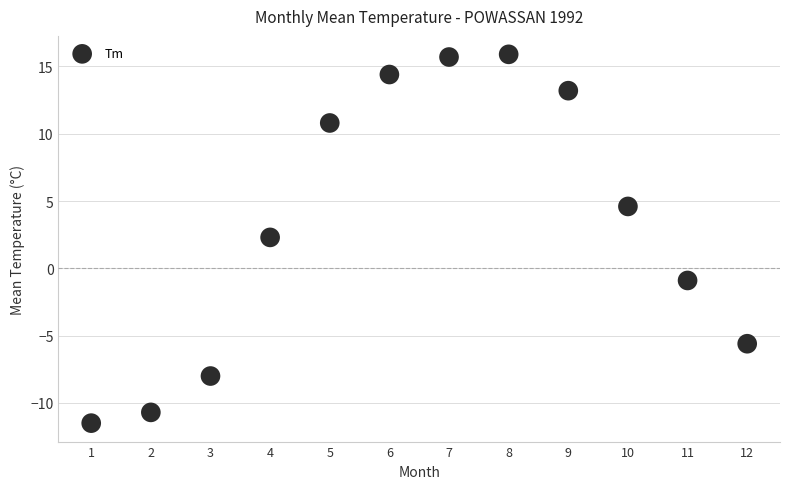

What is the average X value?

6.5